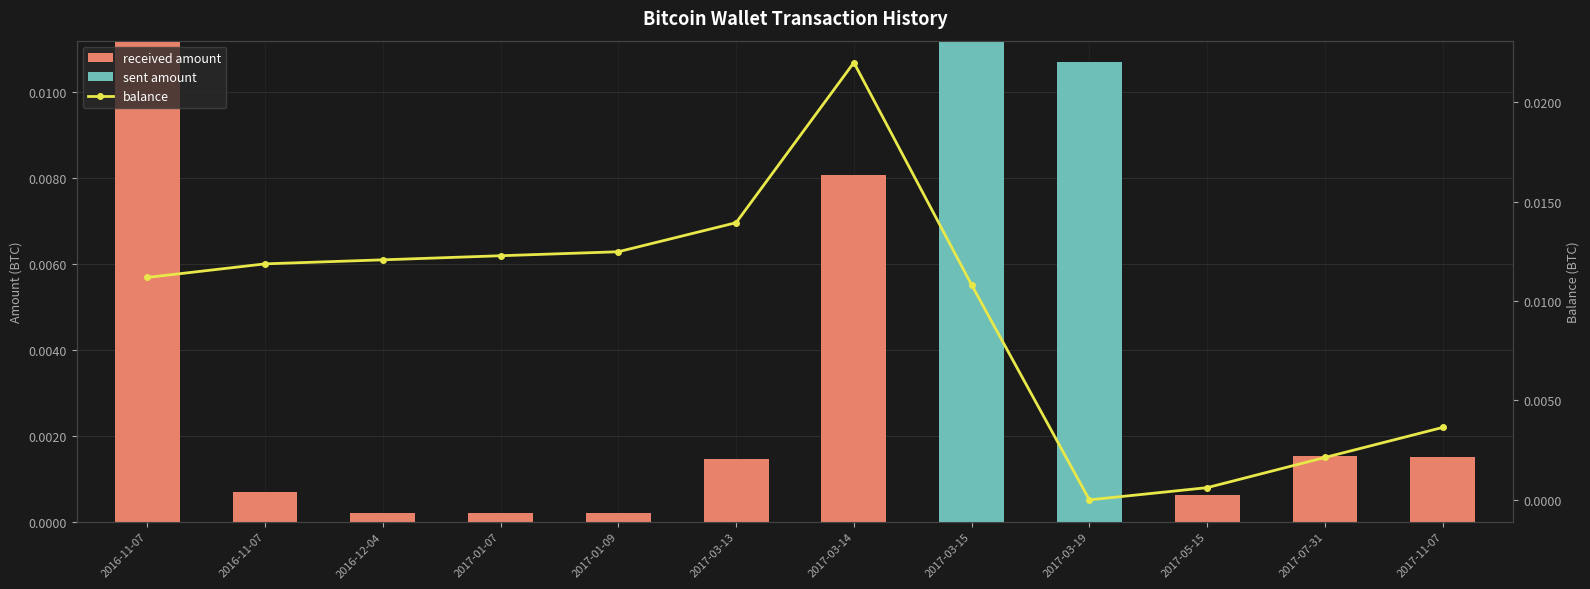

List the series in order of their peak value, lowest first.

received amount, sent amount, balance